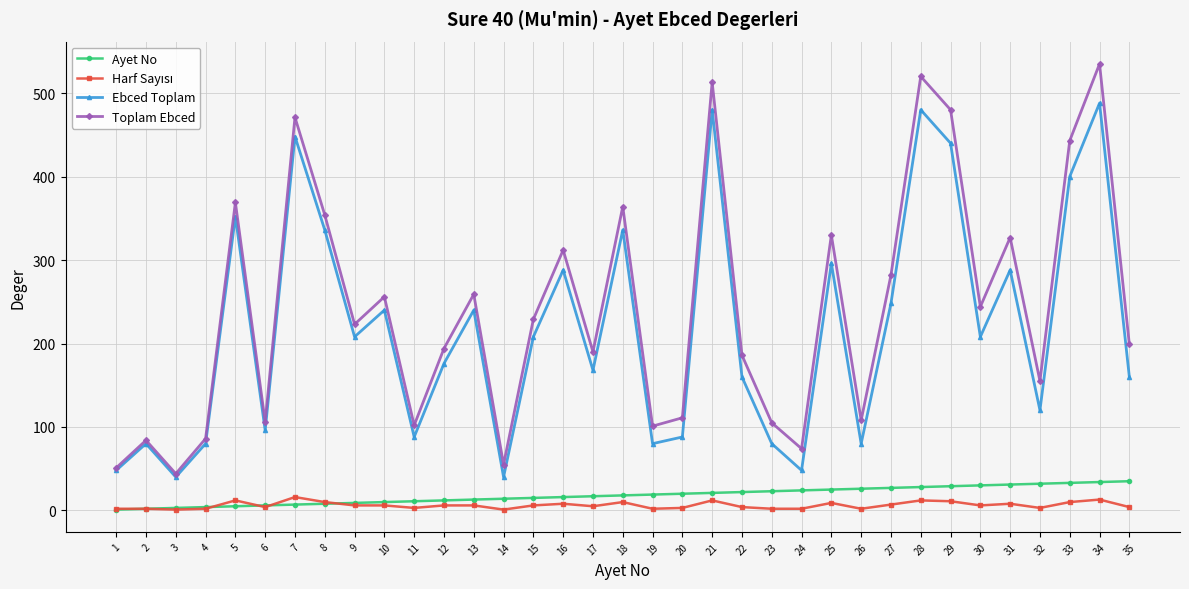

What is the difference between the Toplam Ebced values at 8 and 2?

270